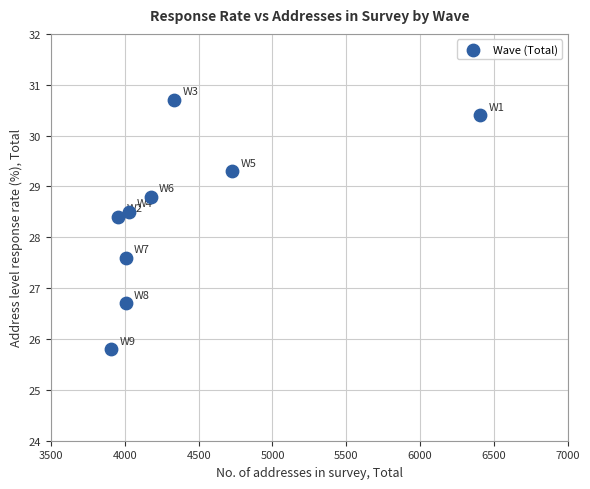

What is the average X value?

4394.0